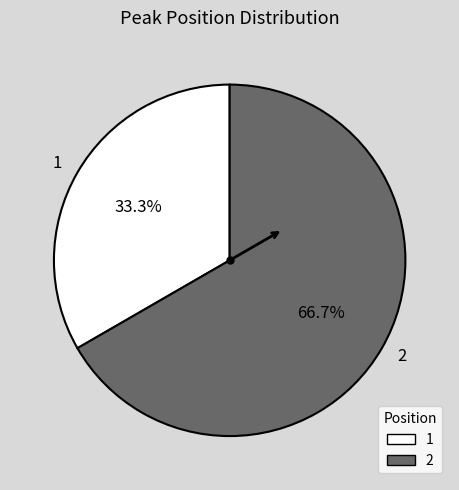

What percentage is the 2 slice, to the nearest percent?

67%